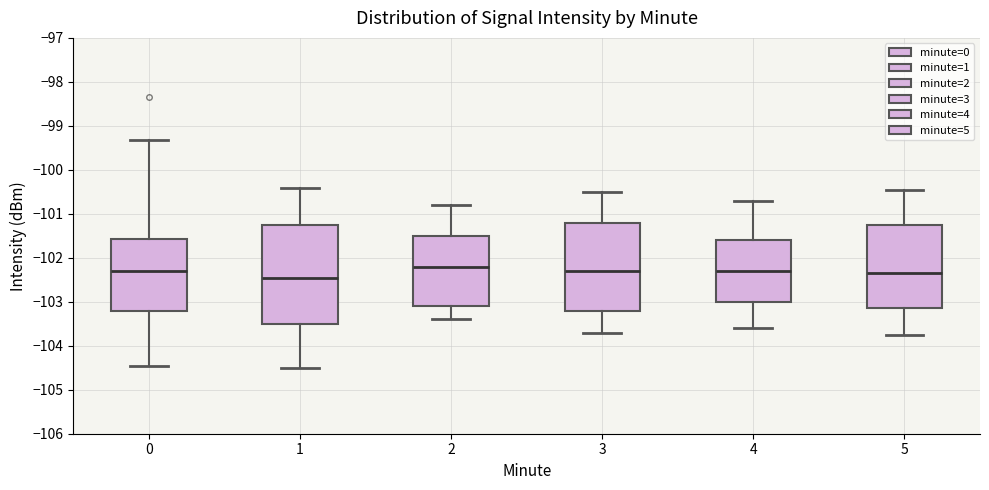

Where is the lower edge of the box at x = 0 on the y-axis? The values are not printed on the chart, so give them approximately, as read against the axis.

-103.2